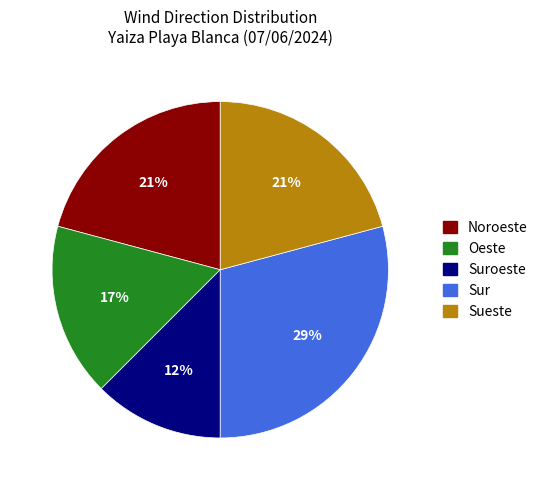

Is it true that Sur is 29% of the pie?

True